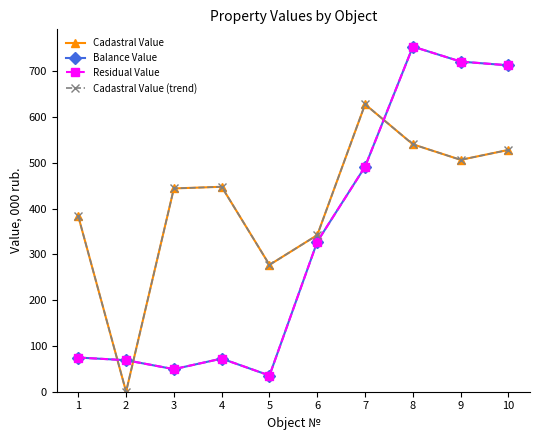

At which label does Balance Value reach its minimum?

5